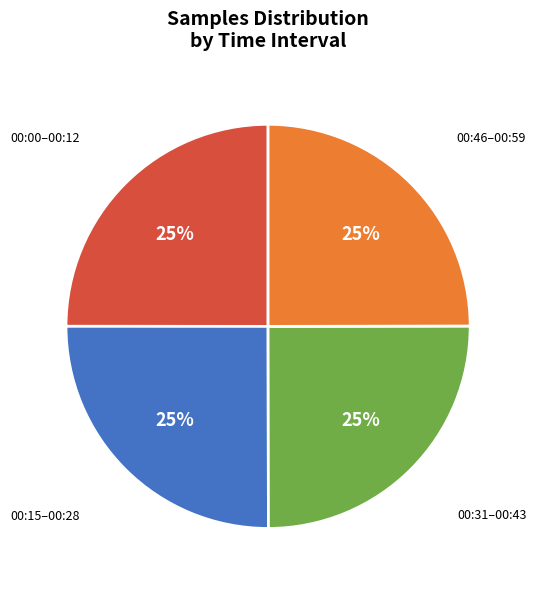

To the nearest percent, what percentage of the pie is 00:46–00:59?

25%